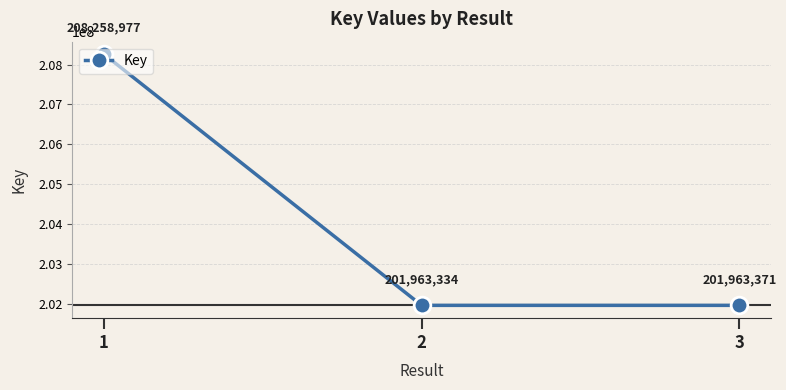

At which category does the chart reach its peak across all series?

1